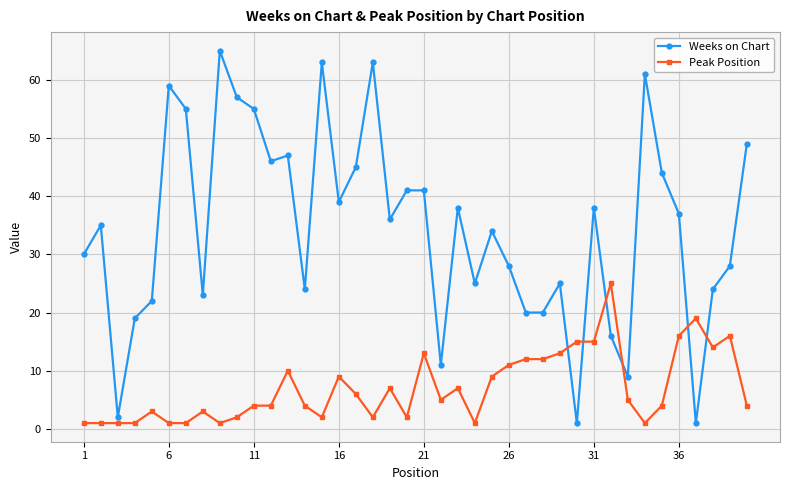

Which series has the widest spread of values?

Weeks on Chart